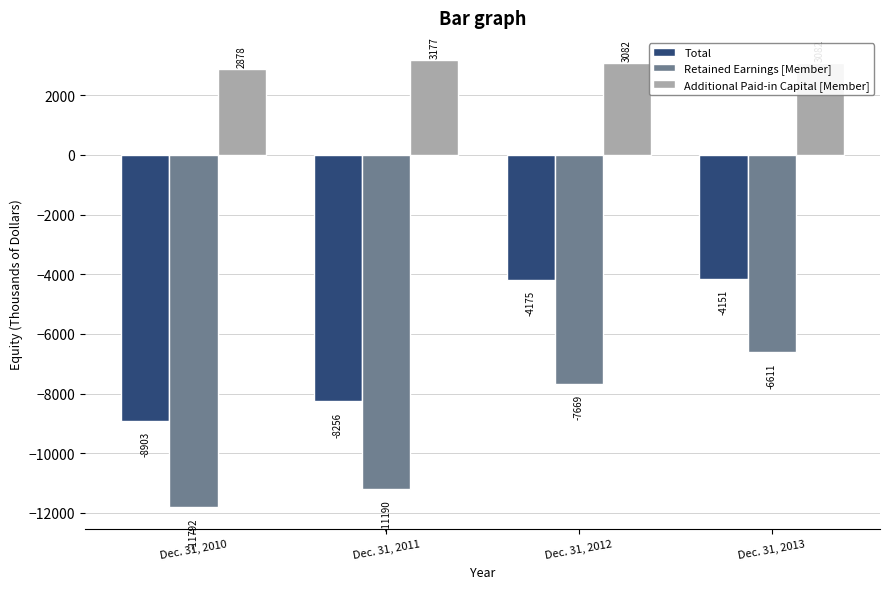

How many data points in Total are less than -4175?

2